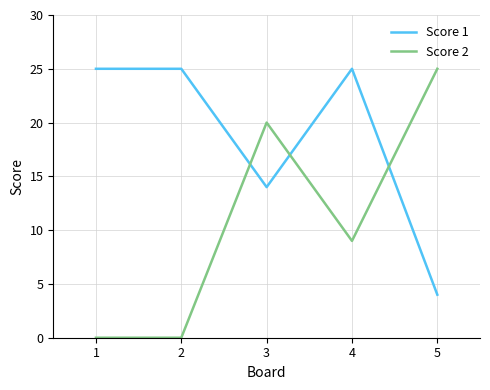

What is the difference between the second highest and minimum values in the Score 1 series?

21